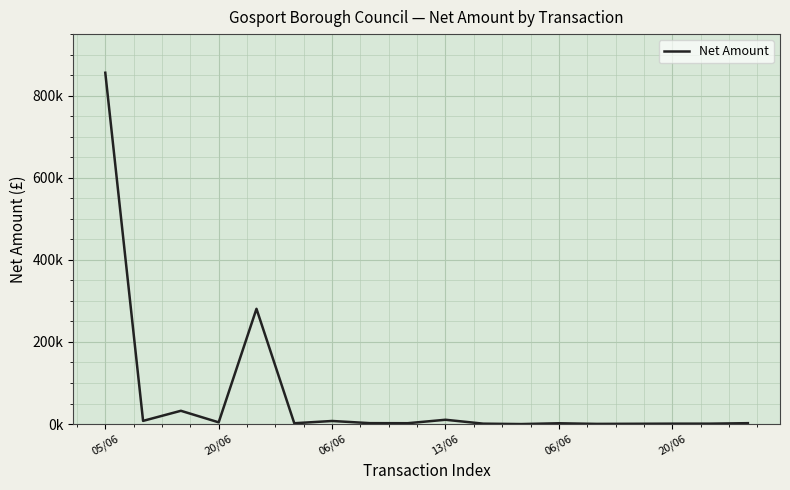

What is the value of the 11th point from the left?

987.4